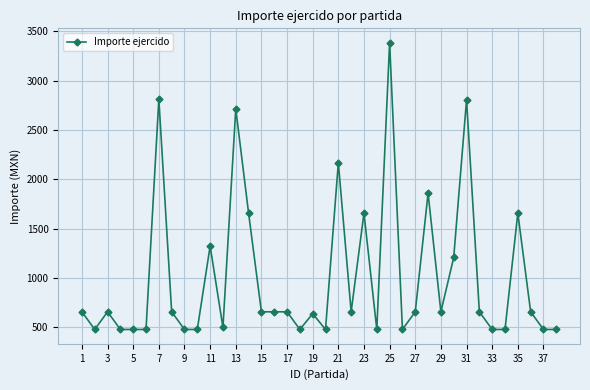

How many values are below 658?

16